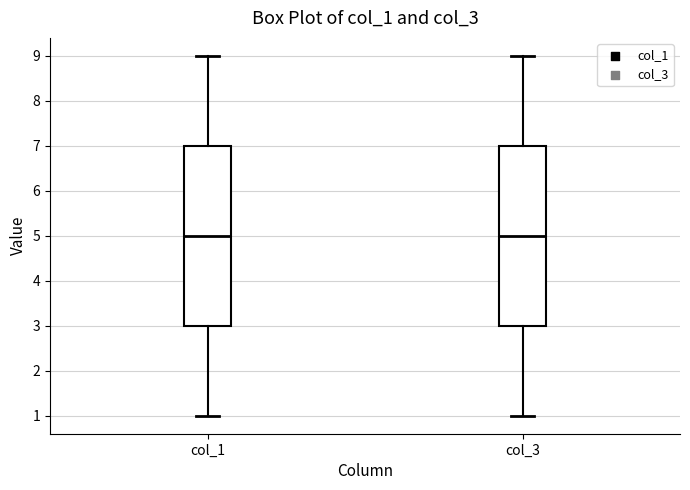

Reading left to right, transcribe this box plot: for each box, give where its median line is, the range the box spans, and where its two whiskers end, as read against the y-axis. The values are not printed on the chart, so give them approximately, as read against the axis.

col_1: median 5, box 3 to 7, whiskers 1 to 9
col_3: median 5, box 3 to 7, whiskers 1 to 9